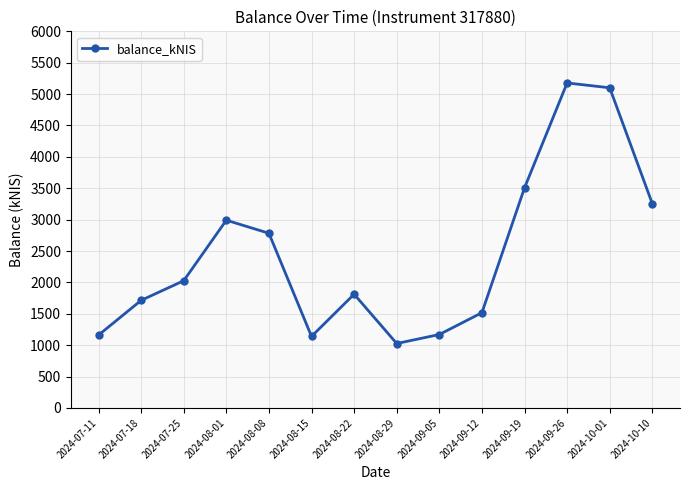

Which label corresponds to the largest value in the chart?

2024-09-26